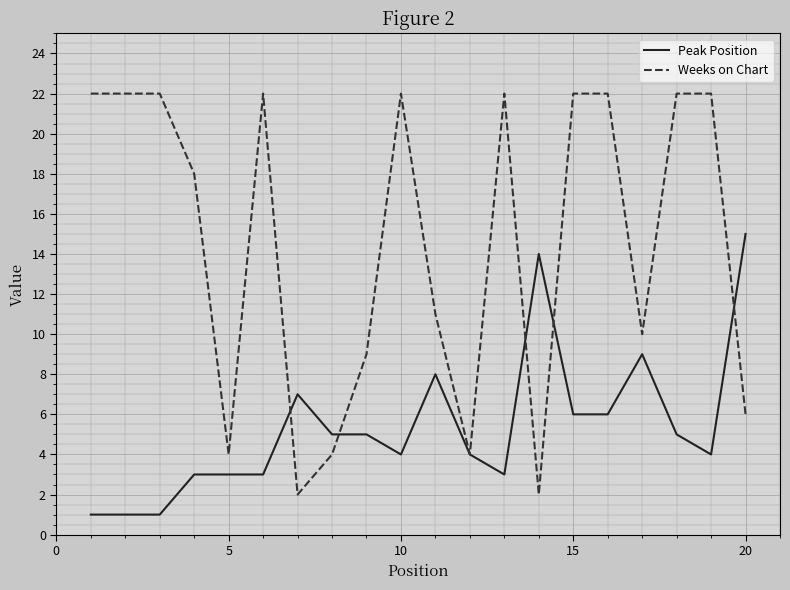

List the series in order of their overall mean, lowest first.

Peak Position, Weeks on Chart